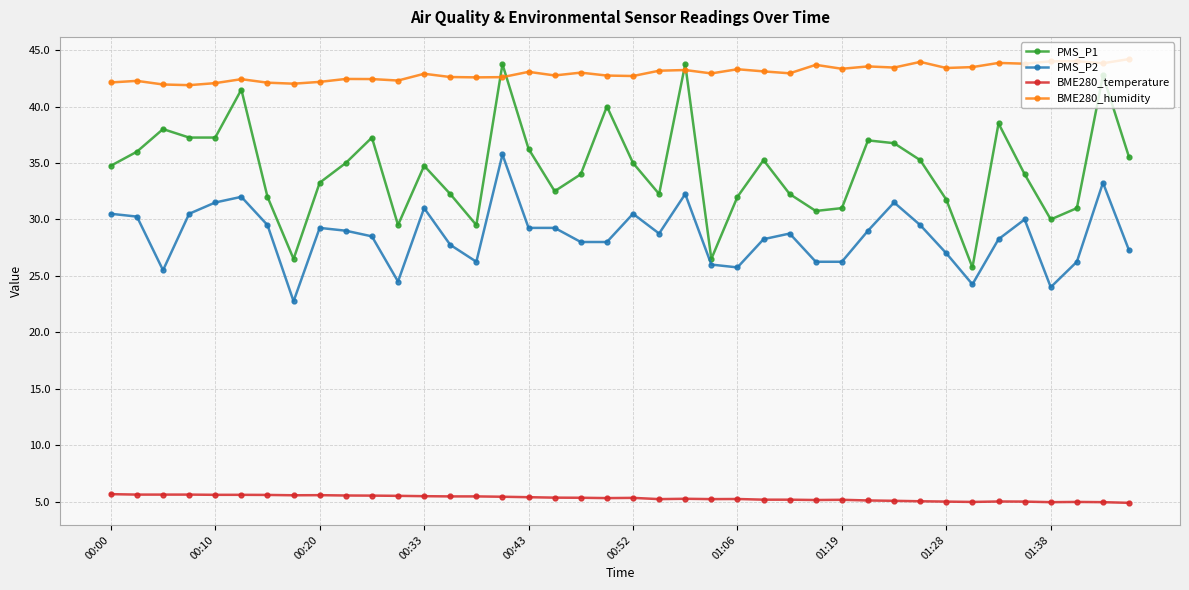

Which series has the widest spread of values?

PMS_P1